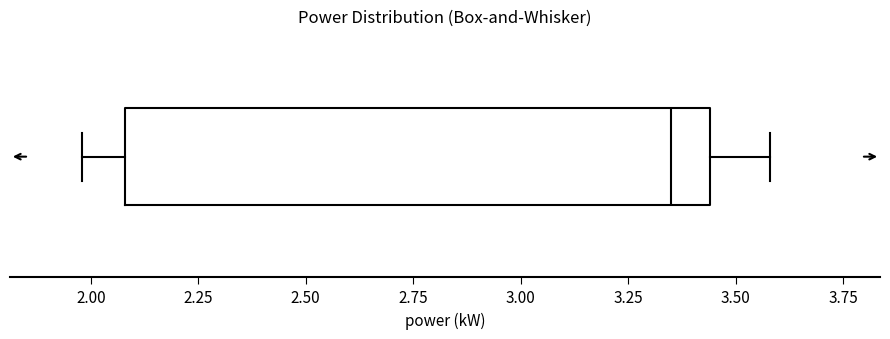

Transcribe this box plot: give where the median line is, the range the box spans, and where the two whiskers end, as read against the x-axis. The values are not printed on the chart, so give them approximately, as read against the axis.

median 3.35, box 2.10 to 3.45, whiskers 2.00 to 3.60